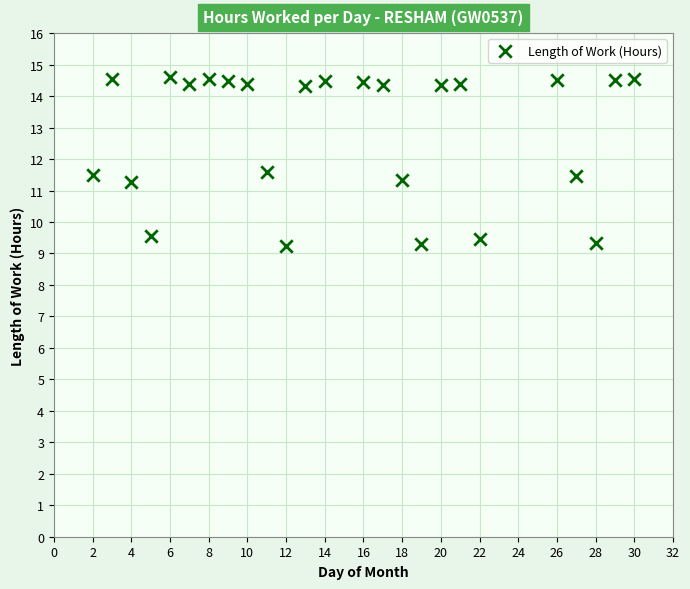

What is the range of X values (max minus min)?

28.0